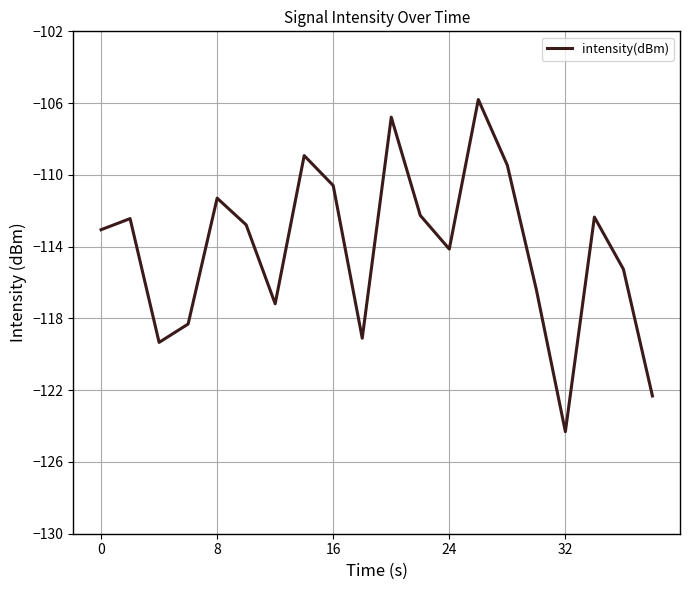

What is the maximum value shown in the chart?

-105.8